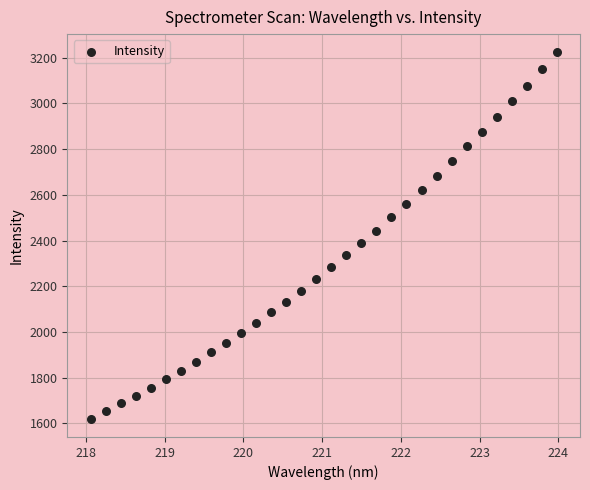

What is the range of X values (max minus min)?

5.9